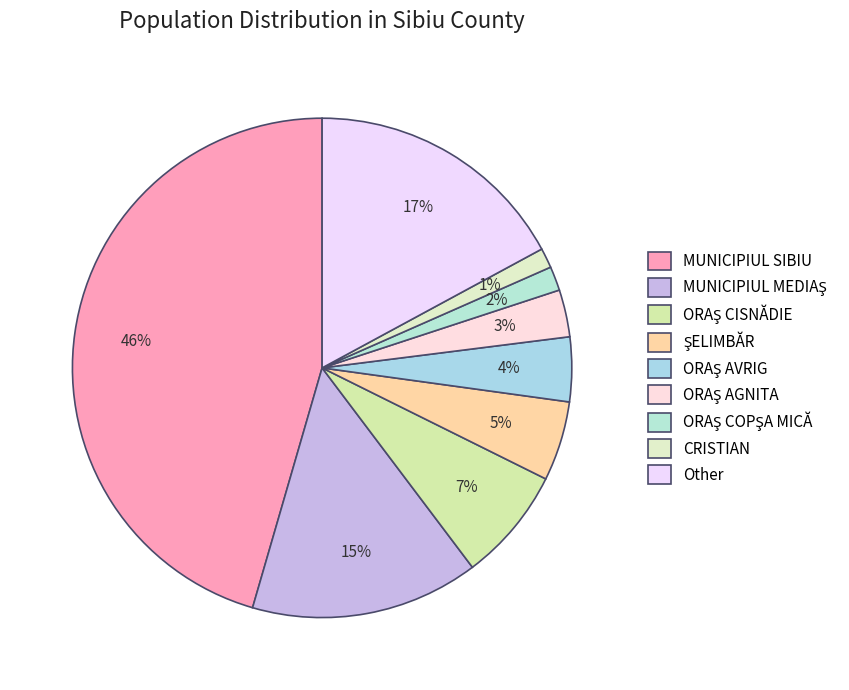

To the nearest percent, what portion does MUNICIPIUL SIBIU represent?

46%